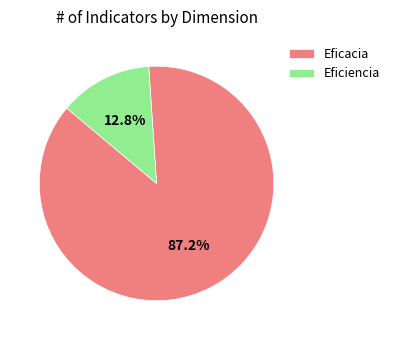

Approximately how many times larger is the value at Eficacia compared to Eficiencia?

6.8